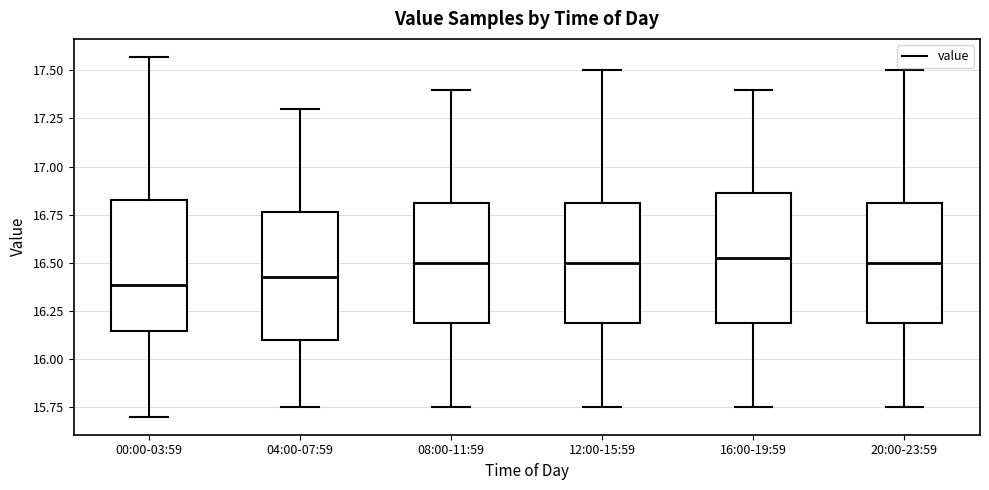

Where does the lower whisker of the box for 08:00-11:59 end on the y-axis? The values are not printed on the chart, so give them approximately, as read against the axis.

15.75